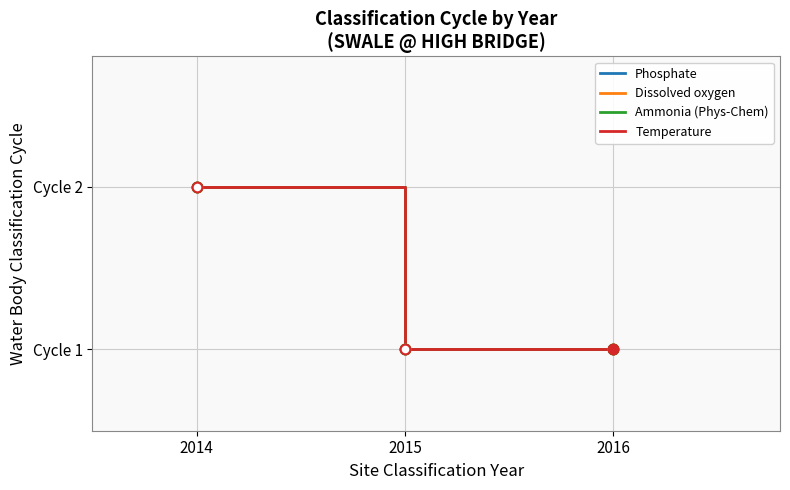

Does the chart have visible grid lines?

Yes